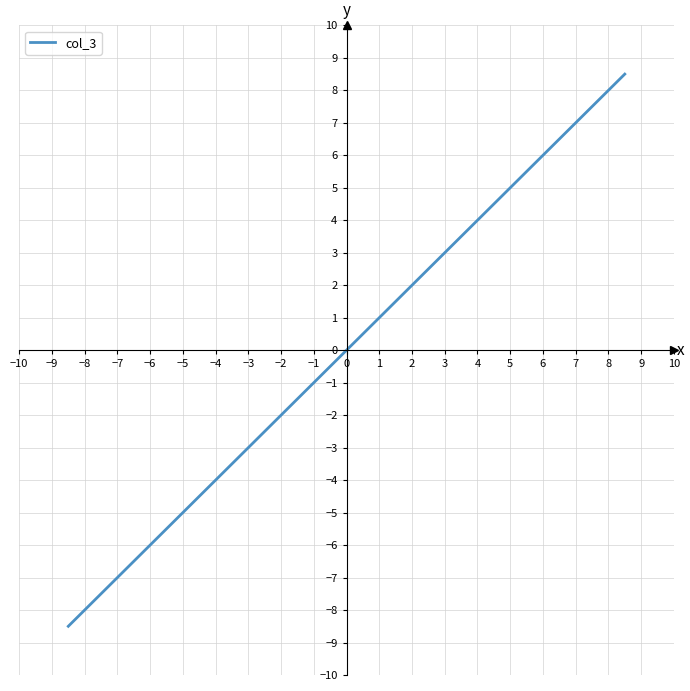

What is the minimum value shown in the chart?

-8.5